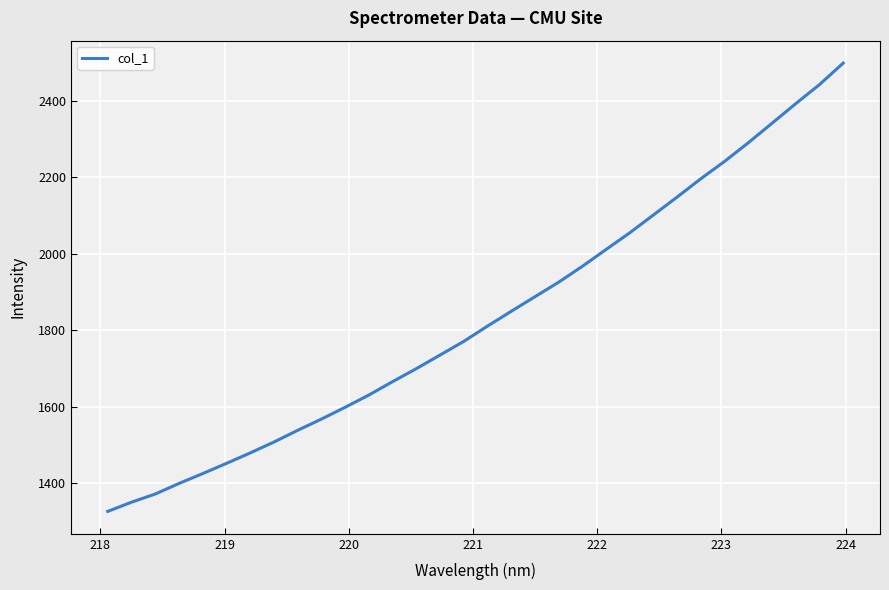

What is the smallest value displayed?

1326.8